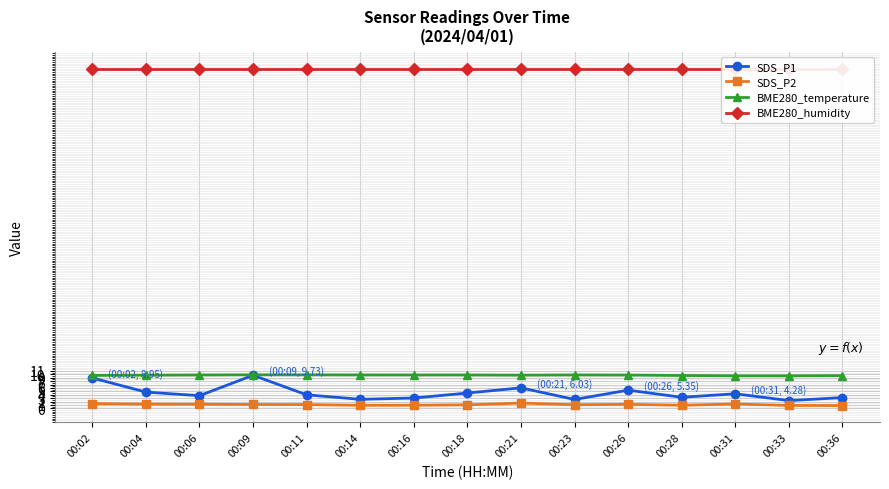

How many lines are shown in the chart?

4